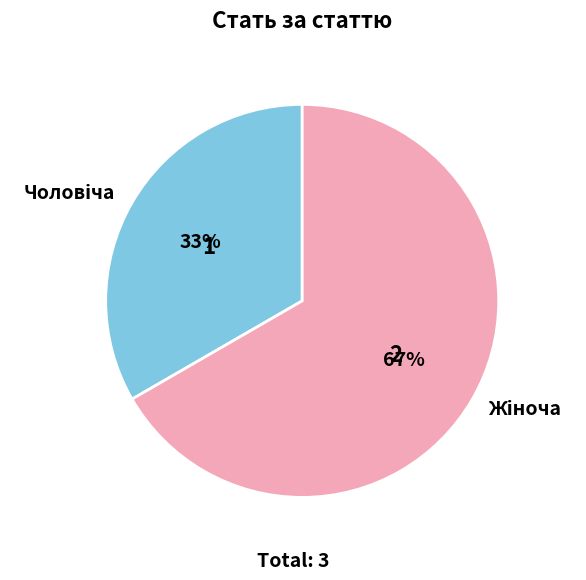

To the nearest percent, what is the average slice percentage?

50%